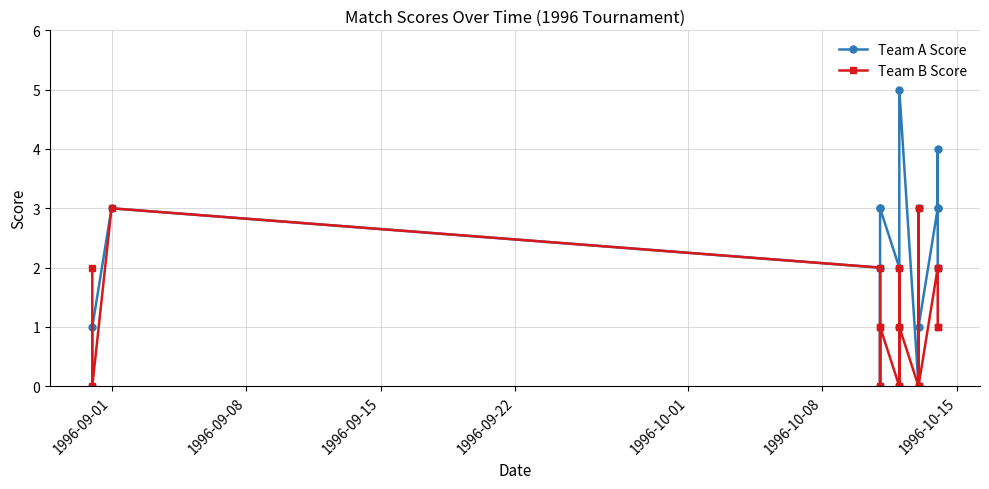

What is the maximum value shown in the chart?

5